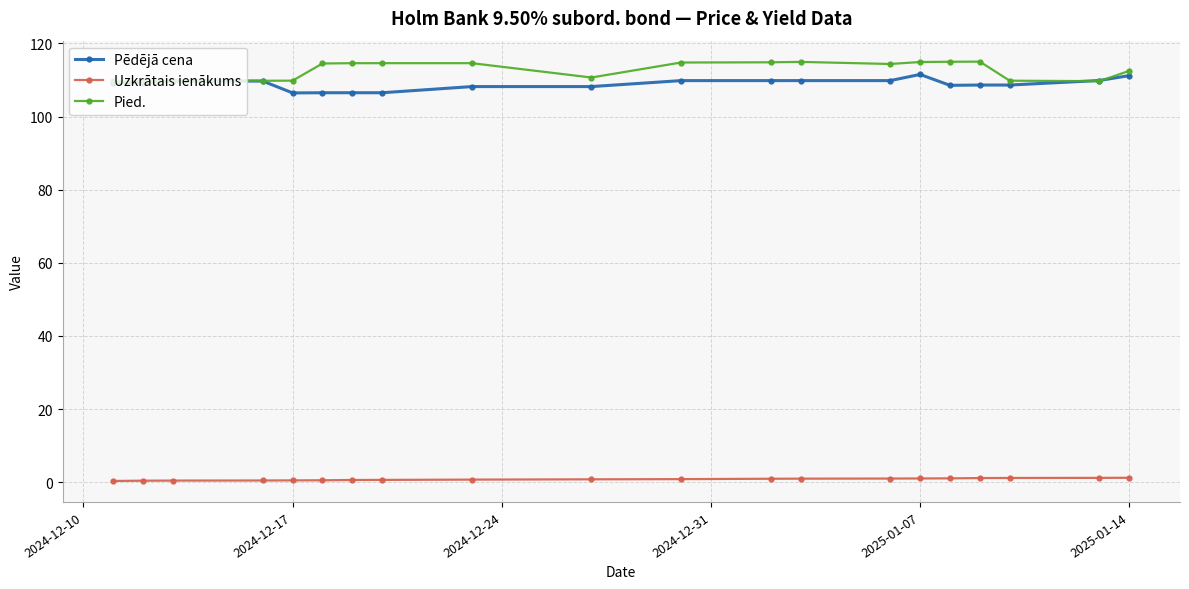

True or false: Pied. and Uzkrātais ienākums cross at least once.

False